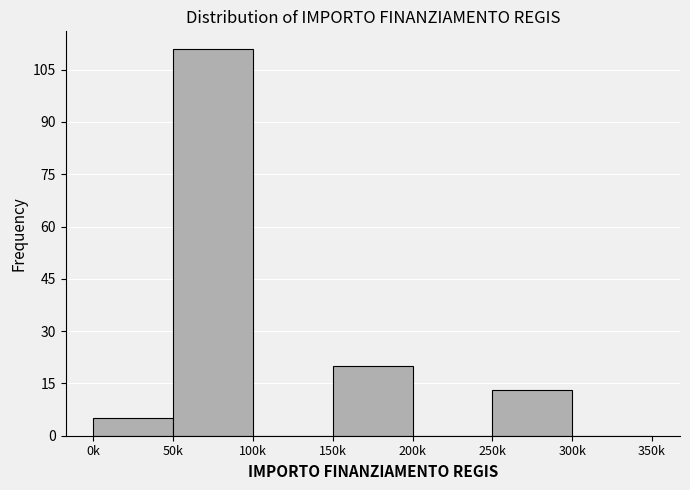

Reading left to right, extract all data points from this chart.

0k=5	50k=111	100k=0	150k=20	200k=0	250k=13	300k=0